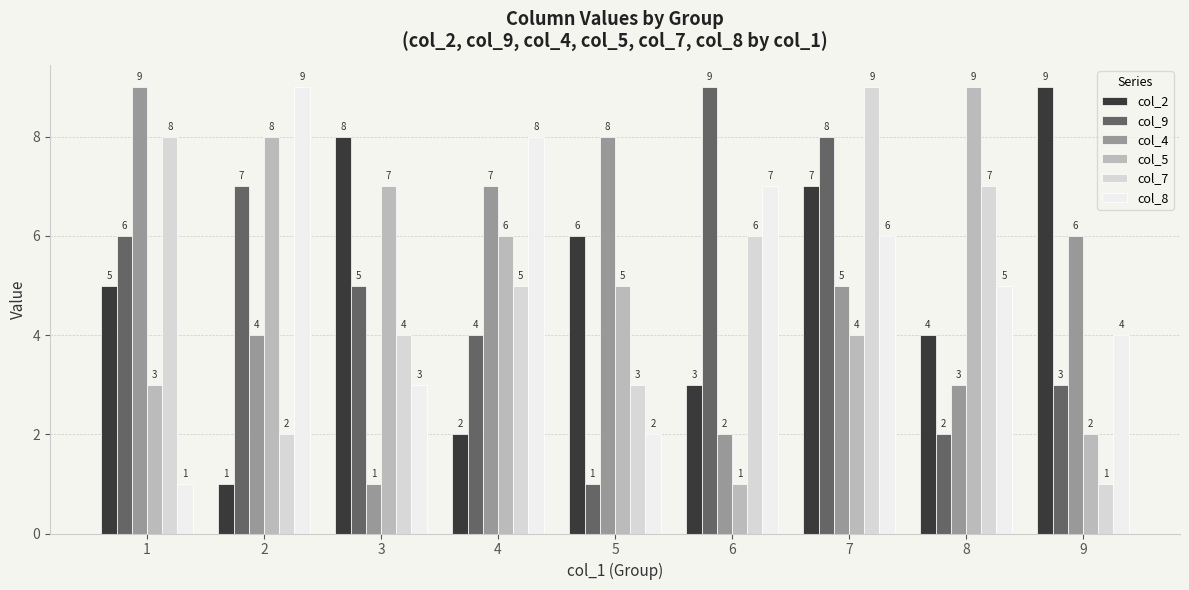

What are all the series names shown in the legend?

col_2, col_9, col_4, col_5, col_7, col_8